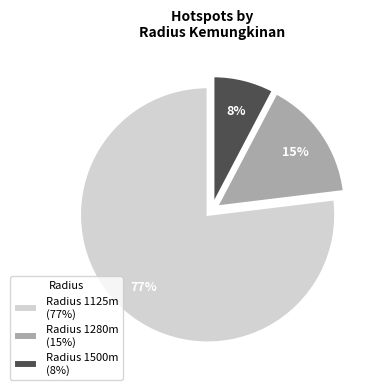

To the nearest percent, what is the average slice percentage?

33%